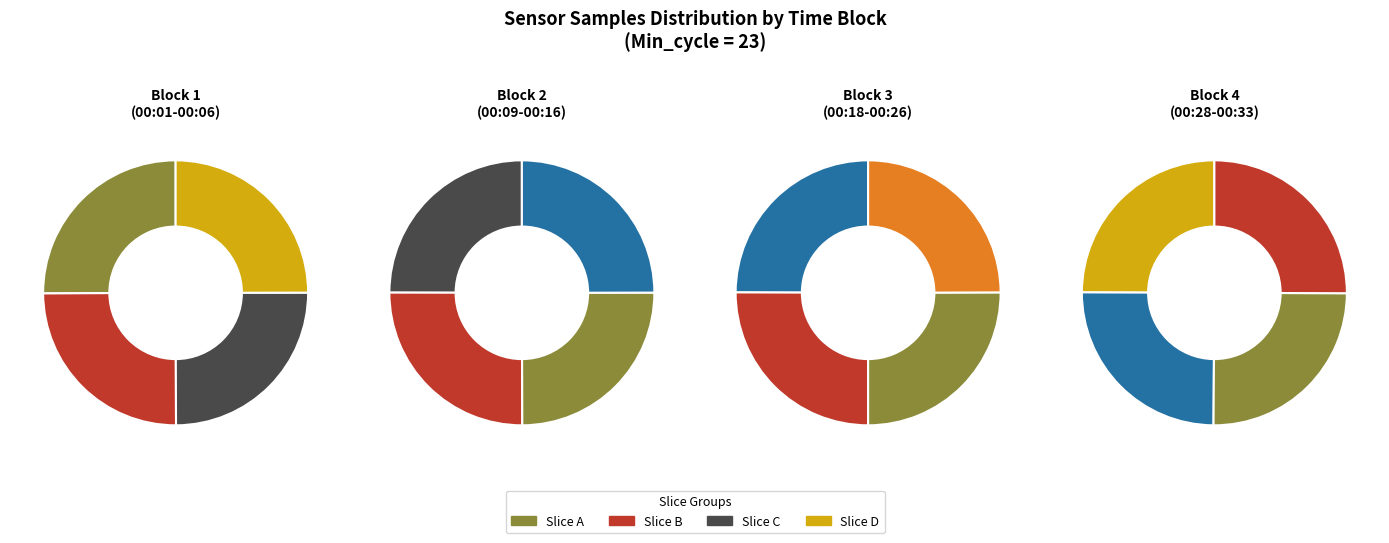

Does 00:26 account for over 50% of the chart?

No